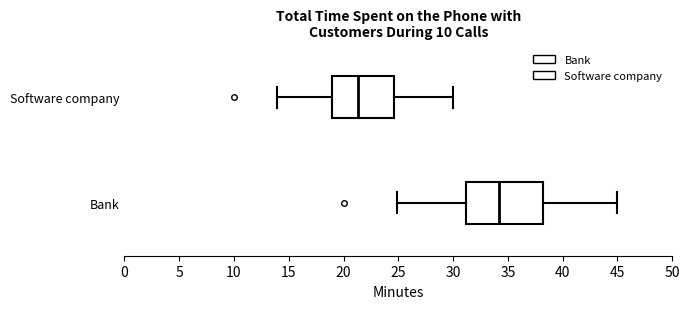

Reading bottom to top, transcribe this box plot: for each box, give where its median line is, the range the box spans, and where its two whiskers end, as read against the x-axis. The values are not printed on the chart, so give them approximately, as read against the axis.

Bank: median 34.0, box 31.0 to 38.0, whiskers 25.0 to 45.0
Software company: median 21.5, box 19.0 to 24.5, whiskers 14.0 to 30.0